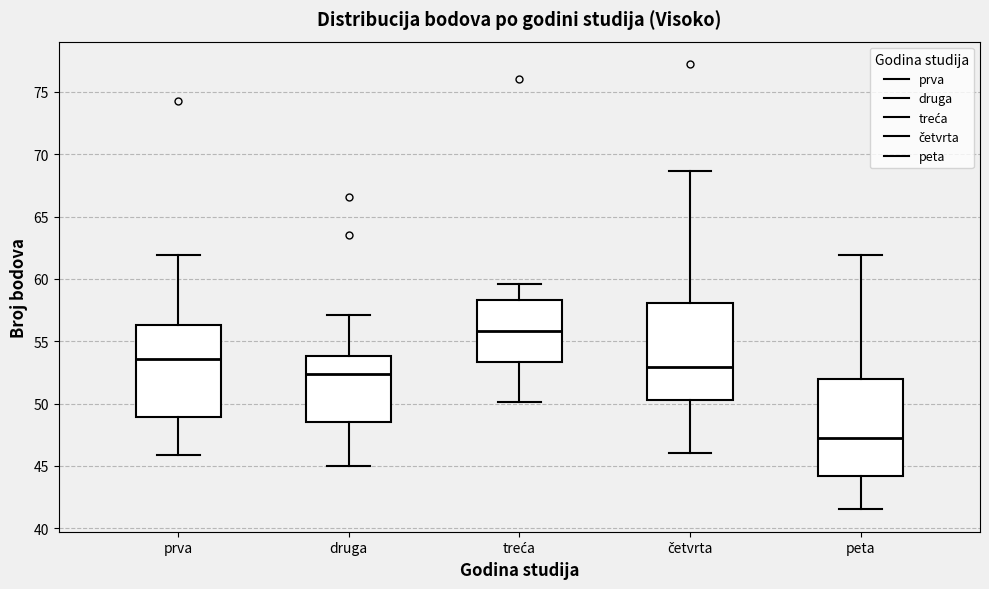

Reading left to right, read every box against the y-axis: the position of its median line, the range the box covers, and the ends of its whiskers. The values are not printed on the chart, so give them approximately, as read against the axis.

prva: median 53.5, box 49.0 to 56.5, whiskers 46.0 to 62.0
druga: median 52.5, box 48.5 to 54.0, whiskers 45.0 to 57.0
treća: median 56.0, box 53.5 to 58.5, whiskers 50.0 to 59.5
četvrta: median 53.0, box 50.5 to 58.0, whiskers 46.0 to 68.5
peta: median 47.0, box 44.0 to 52.0, whiskers 41.5 to 62.0